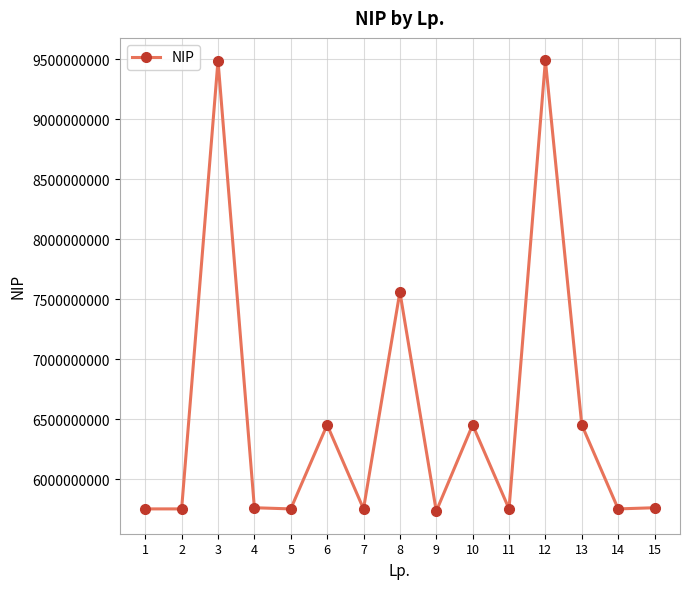

Read the value at 1, to the nearest 100.

5751865400